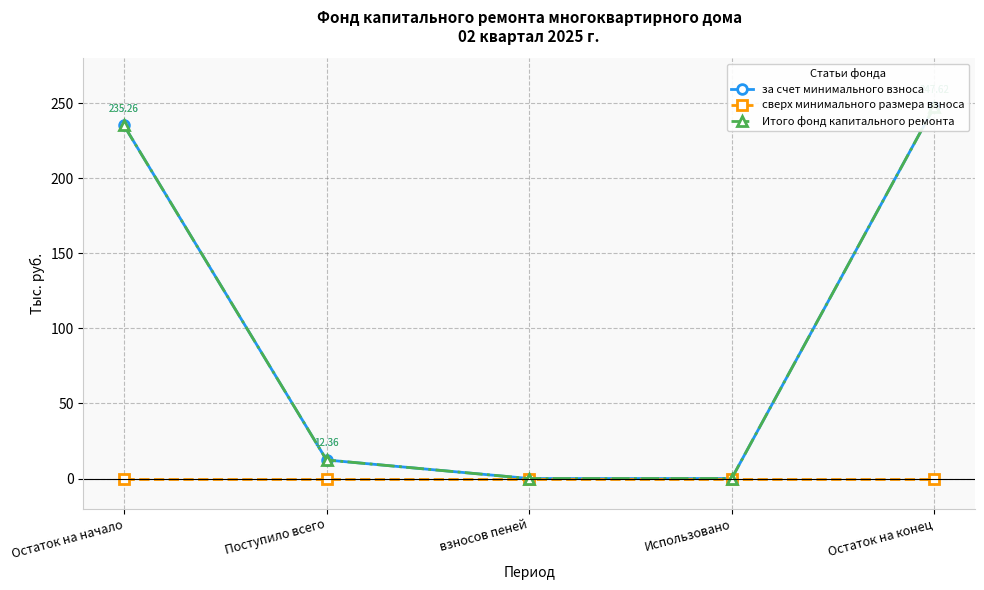

What is the difference between the highest and lowest values at Остаток на конец?

247.6